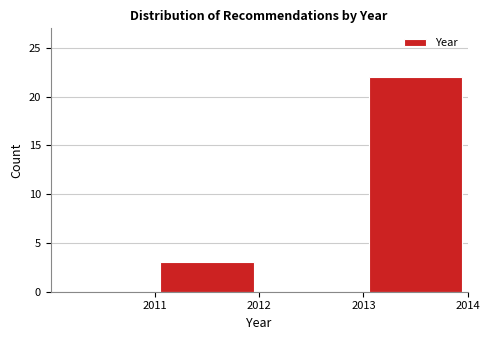

What is the height of the bar covering 2011 to 2012 on the x-axis? The values are not printed on the chart, so give them approximately, as read against the axis.

3